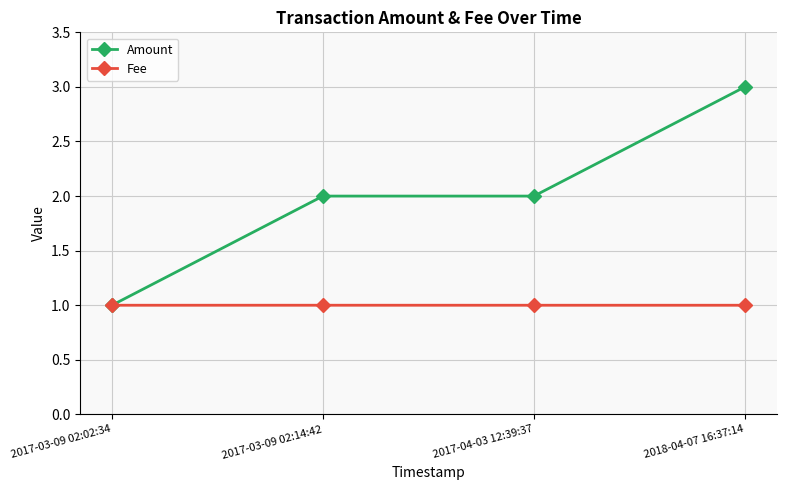

What is the maximum value for Amount?

3.0